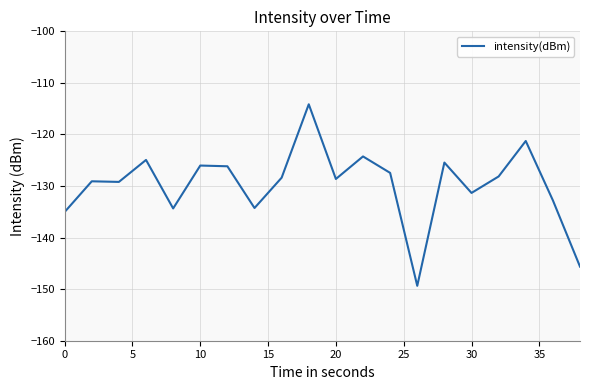

What is the difference between the maximum and minimum values?

35.2